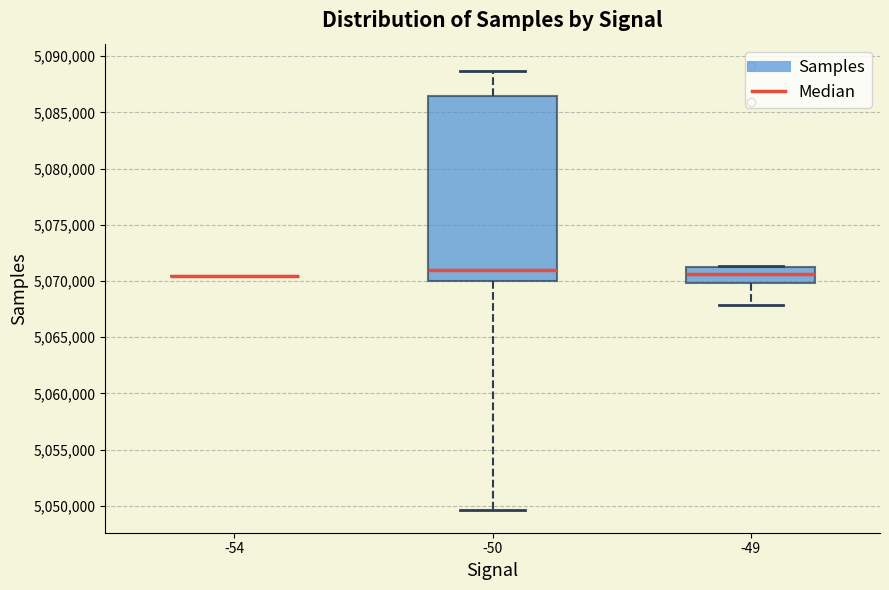

Where is the lower edge of the box at x = -50 on the y-axis? The values are not printed on the chart, so give them approximately, as read against the axis.

5070000